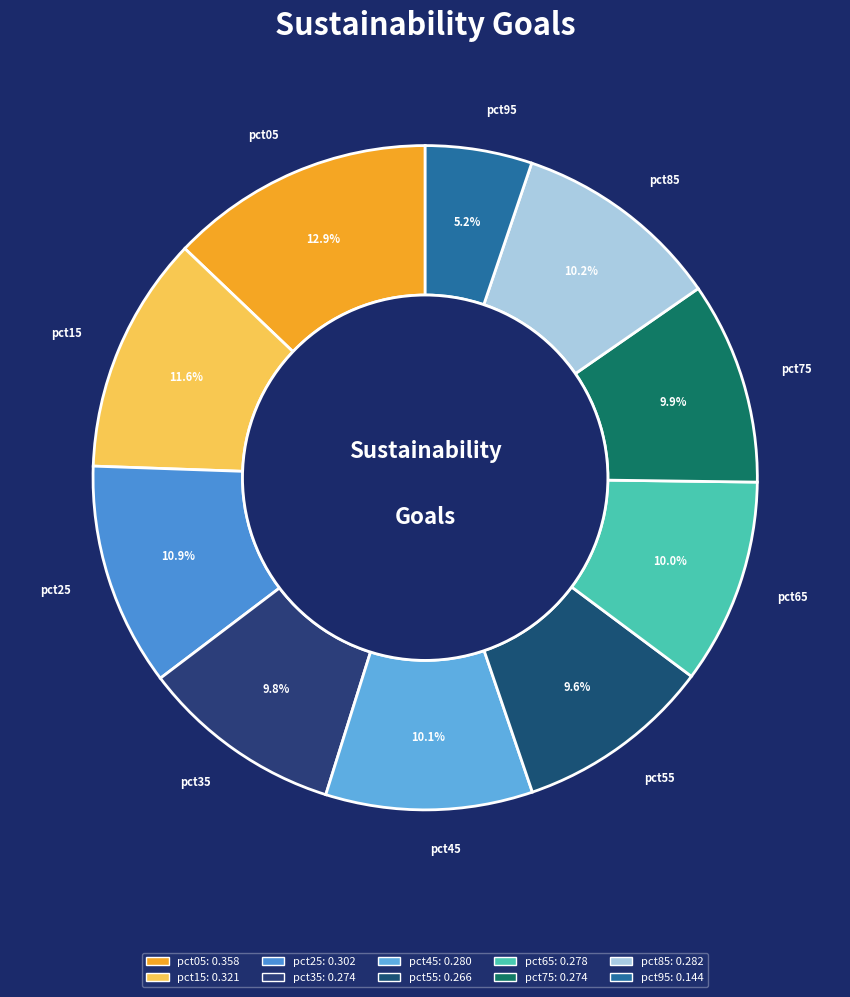

To the nearest percent, what is the difference between the largest and smallest slice percentages?

8%